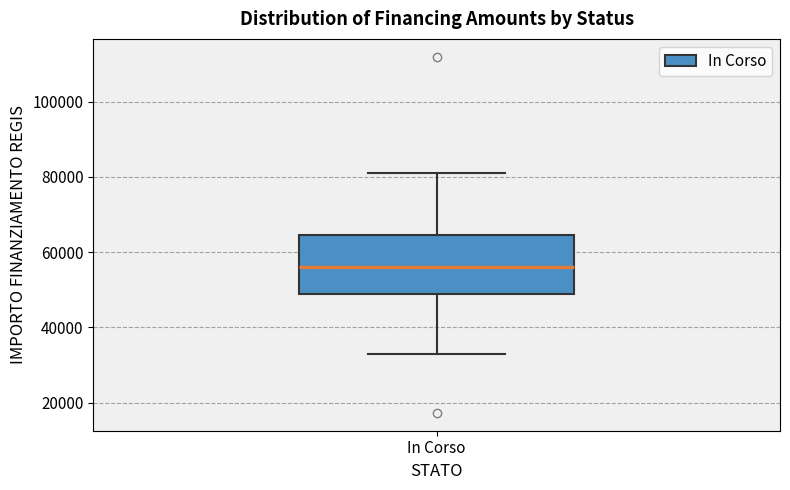

Transcribe this box plot: give where the median line is, the range the box spans, and where the two whiskers end, as read against the y-axis. The values are not printed on the chart, so give them approximately, as read against the axis.

median 56000, box 50000 to 64000, whiskers 32000 to 80000